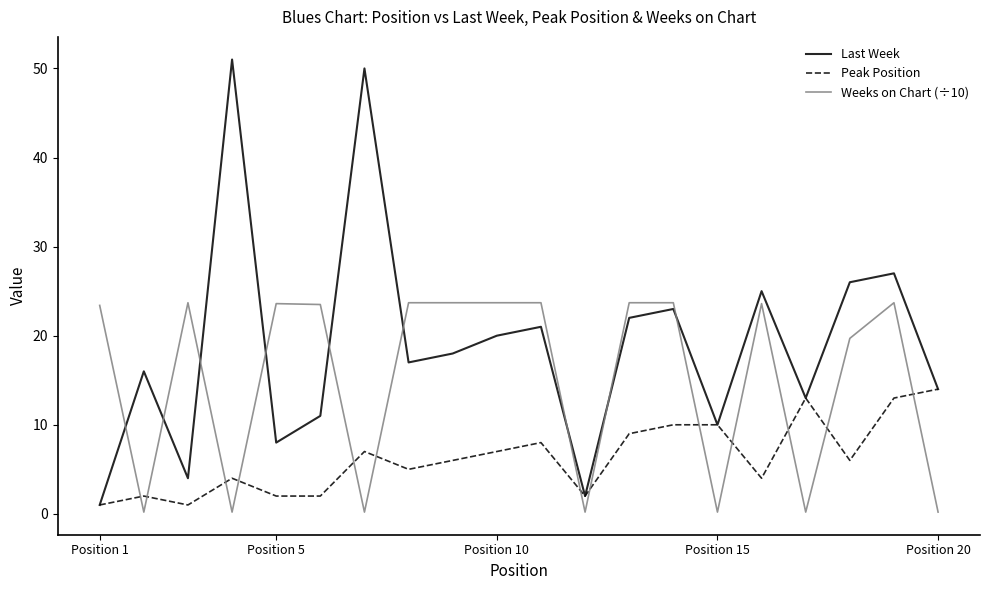

Which series has the largest total across all categories?

Last Week